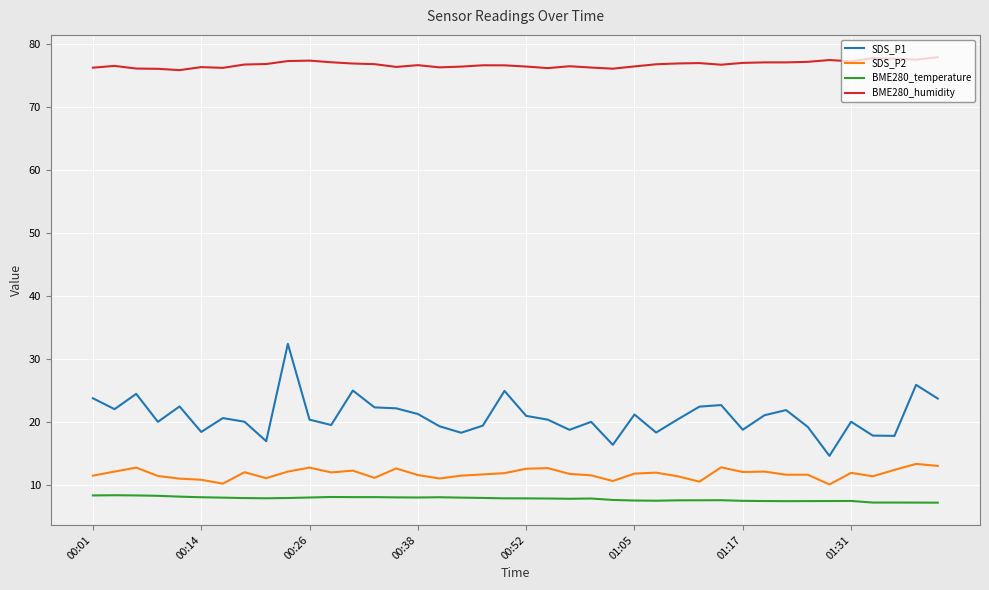

Which series has the largest total across all categories?

BME280_humidity